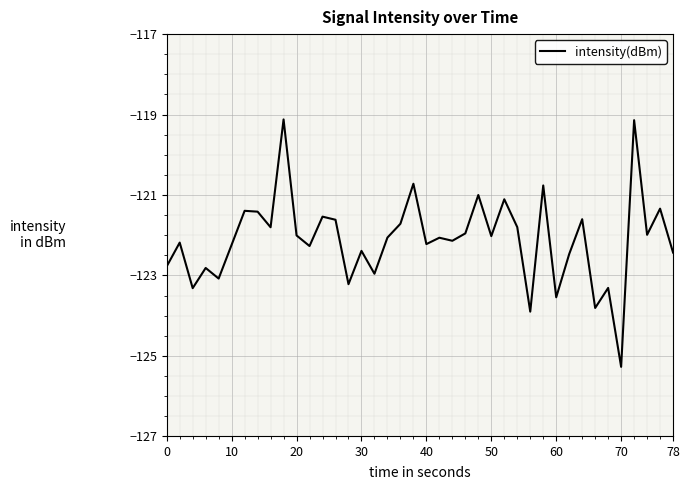

What is the smallest value displayed?

-125.3